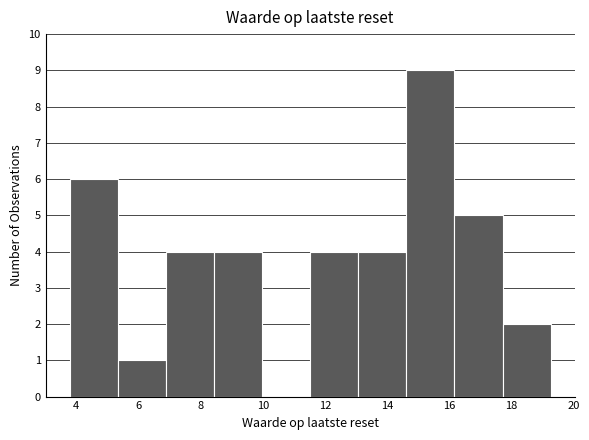

What is the height of the bar covering 11.6 to 13.0 on the x-axis? Neither the bar edges nor the heights are printed on the chart, so give them approximately, as read against the axes.

4